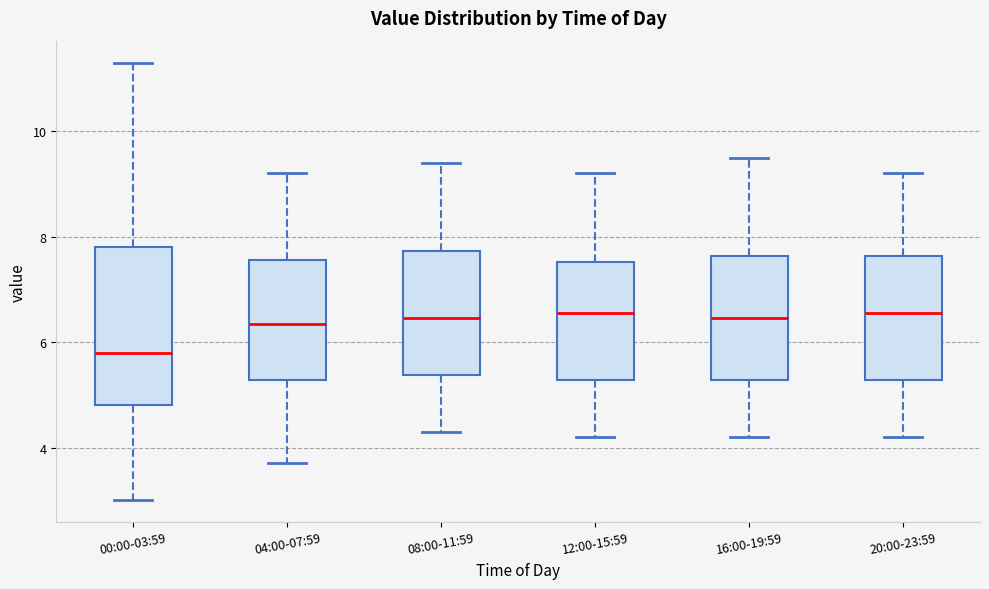

Which box is the tallest, from its lower edge to its upper edge?

00:00-03:59